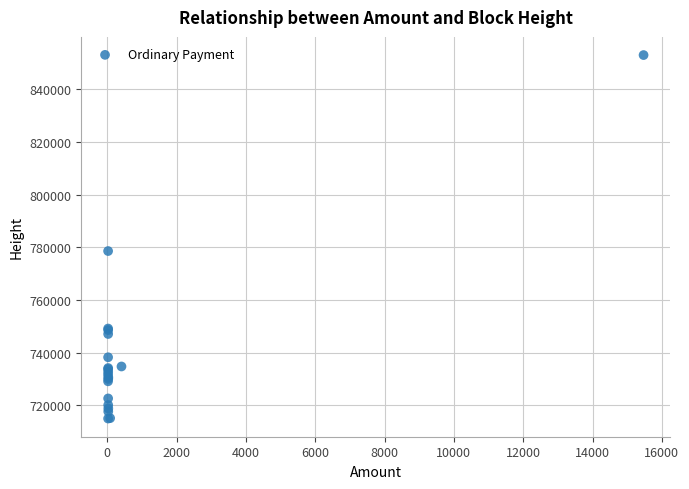

What Y value in the scatter plot is closest to 784003?

778593